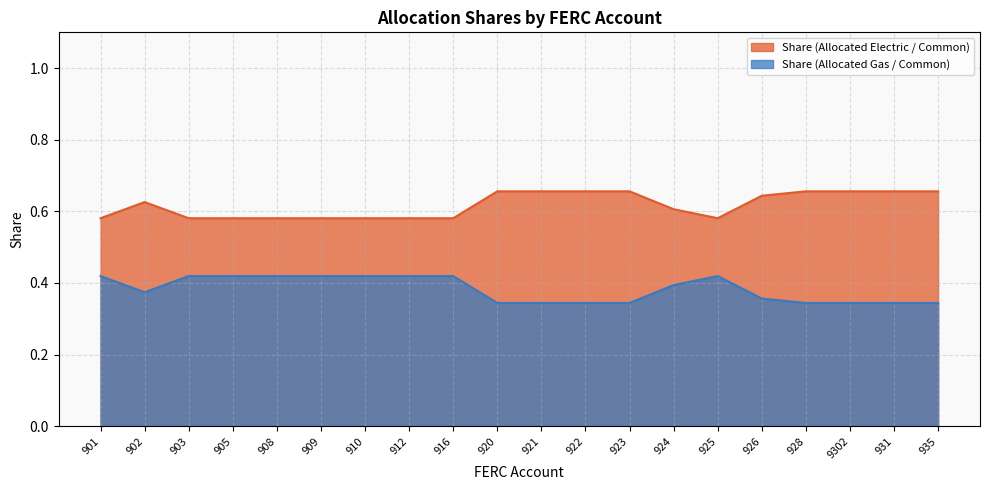

How many lines are shown in the chart?

2